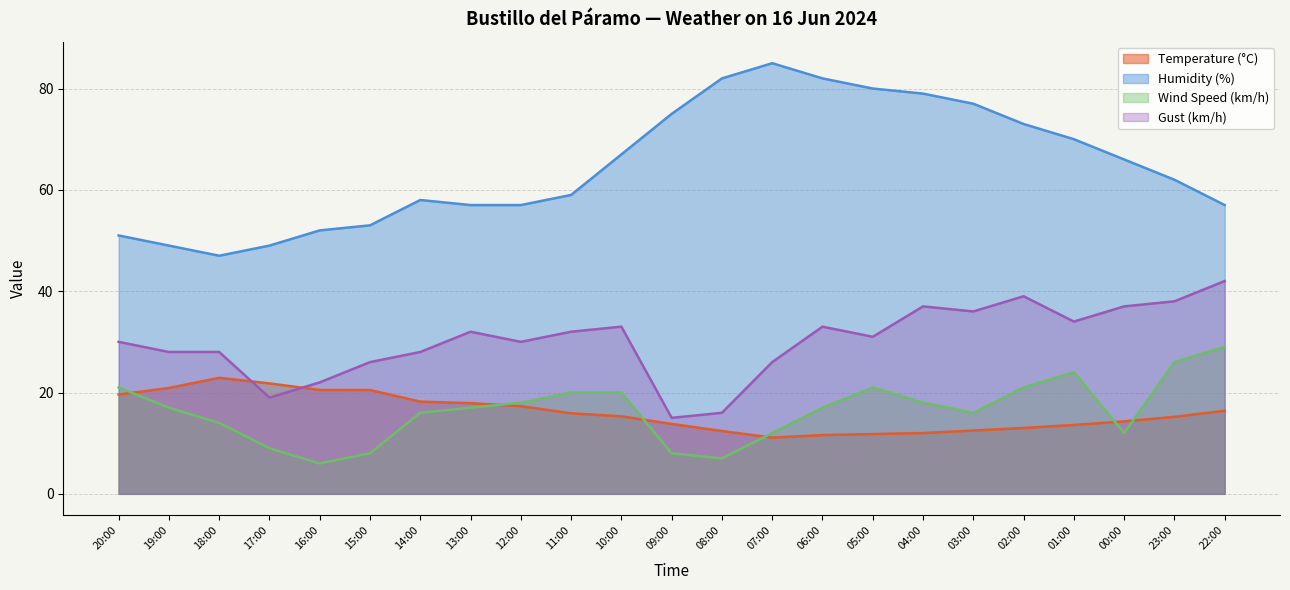

What position from the left is 15:00?

6